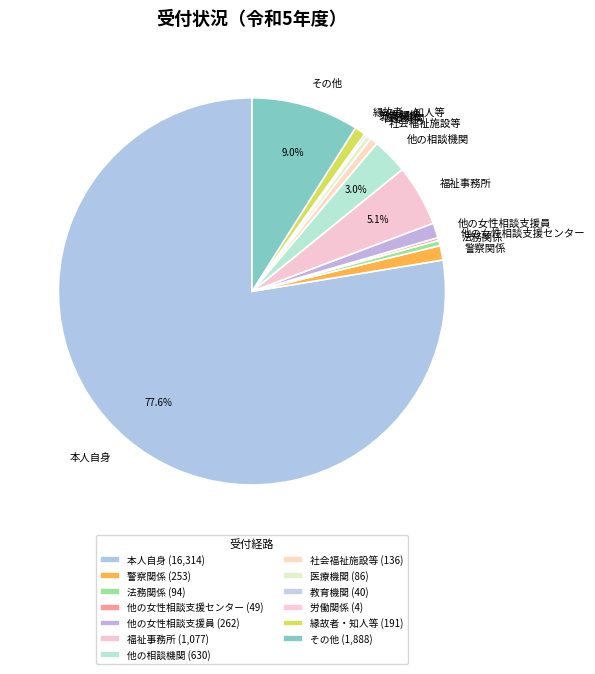

Is it true that 警察関係 is 1% of the pie?

True